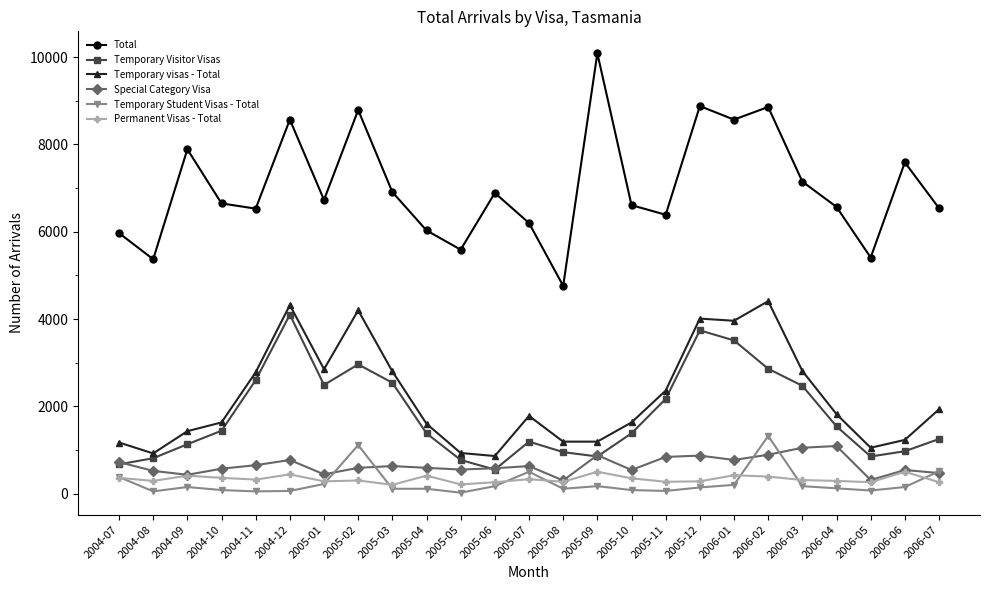

At which category does Temporary Visitor Visas reach its first local peak?

2004-12